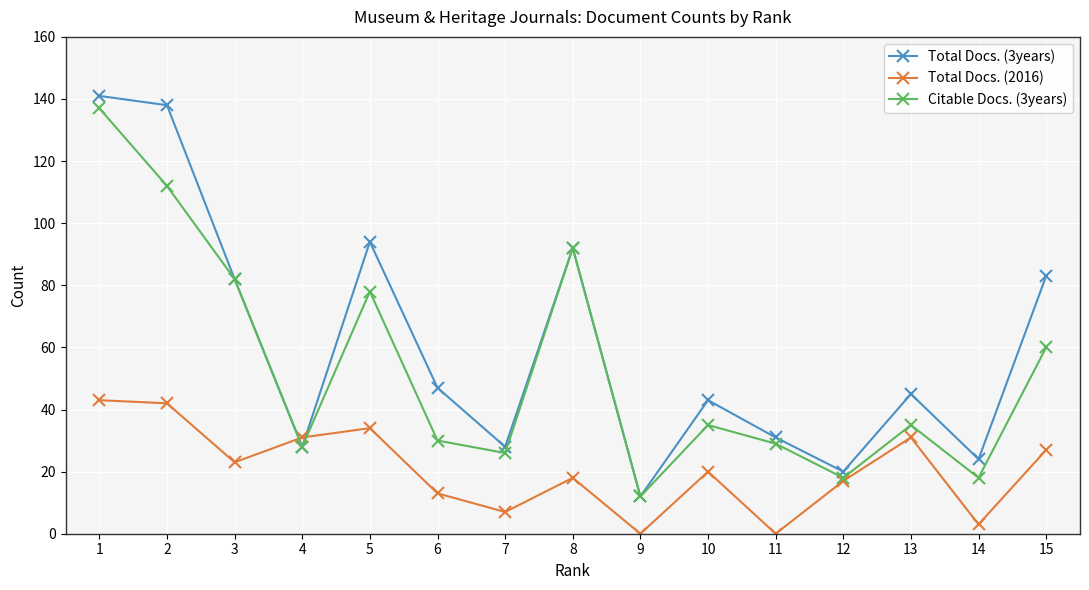

How many data points in Total Docs. (3years) are less than 45?

7